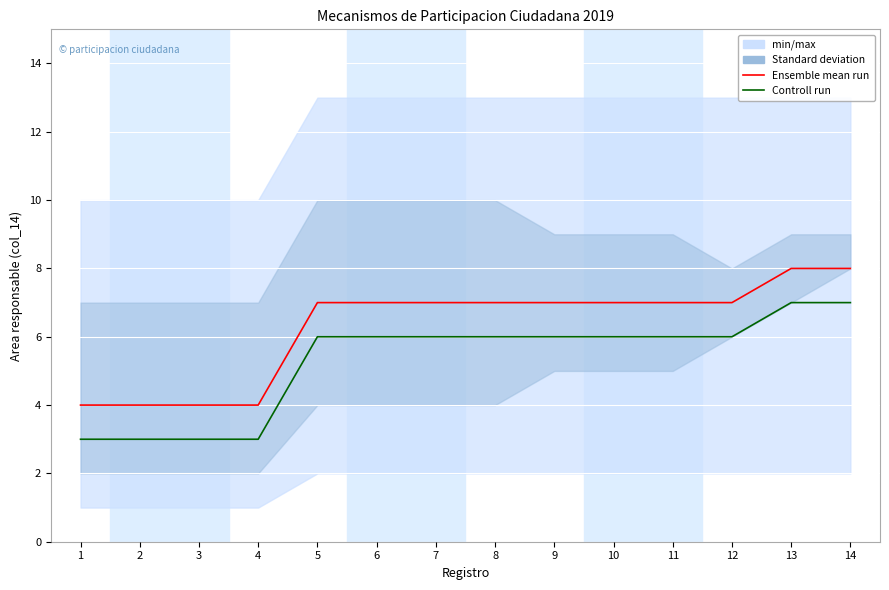

At which category is the sum across all series the highest?

13